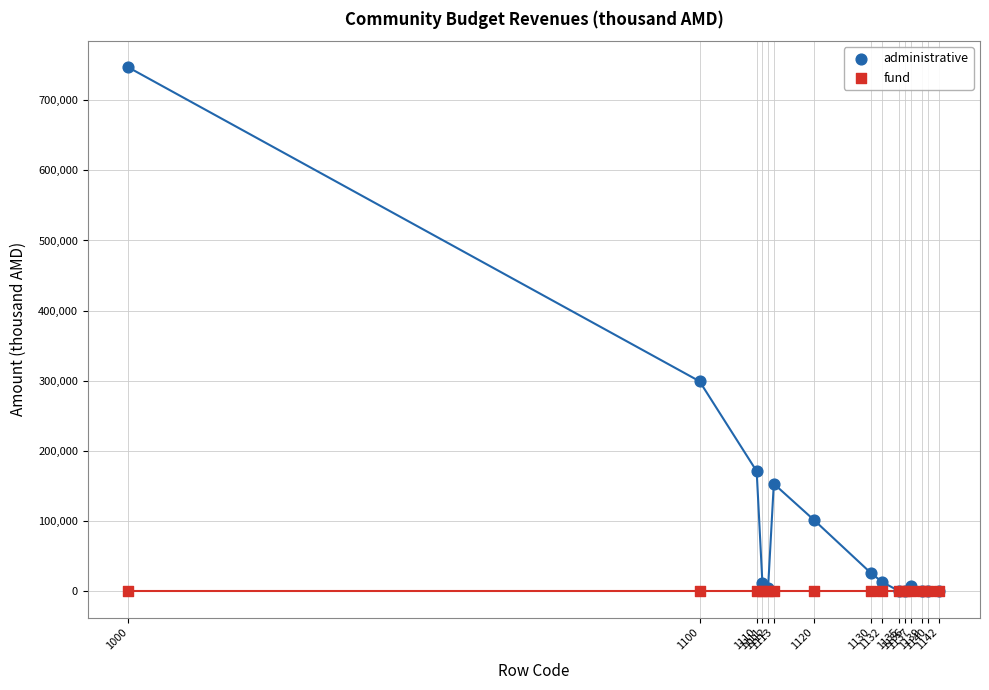

Across all series, what Y value is closest to 373307?

299361.0